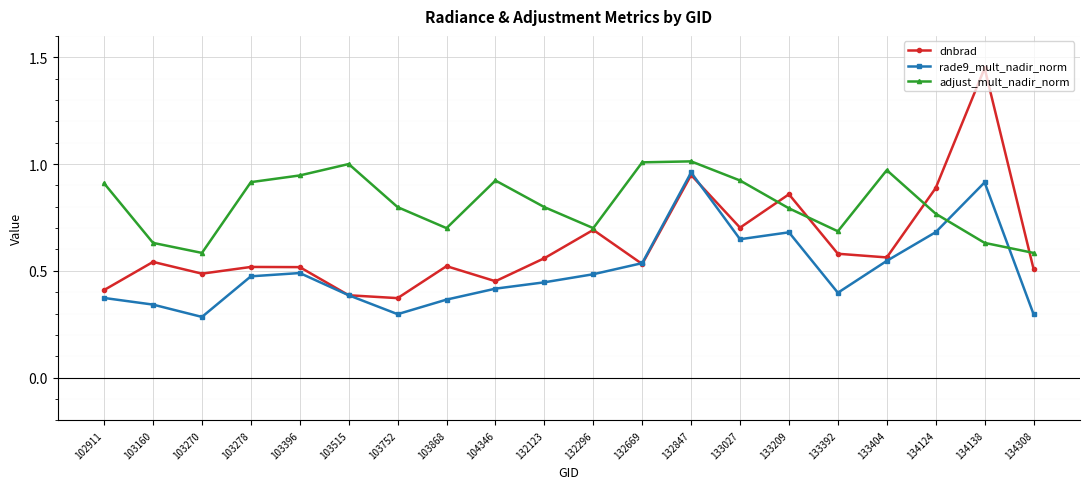

What is the difference between the maximum and minimum values in the dnbrad series?

1.1